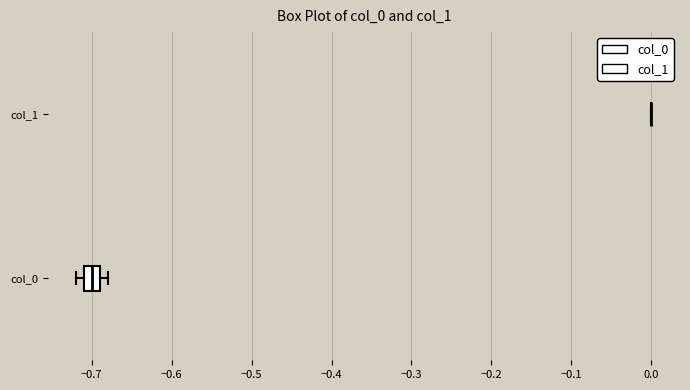

Reading bottom to top, transcribe this box plot: for each box, give where its median line is, the range the box spans, and where its two whiskers end, as read against the x-axis. The values are not printed on the chart, so give them approximately, as read against the axis.

col_0: median -0.70, box -0.71 to -0.69, whiskers -0.72 to -0.68
col_1: box collapsed to a line at 0.00, whiskers 0.00 to 0.00